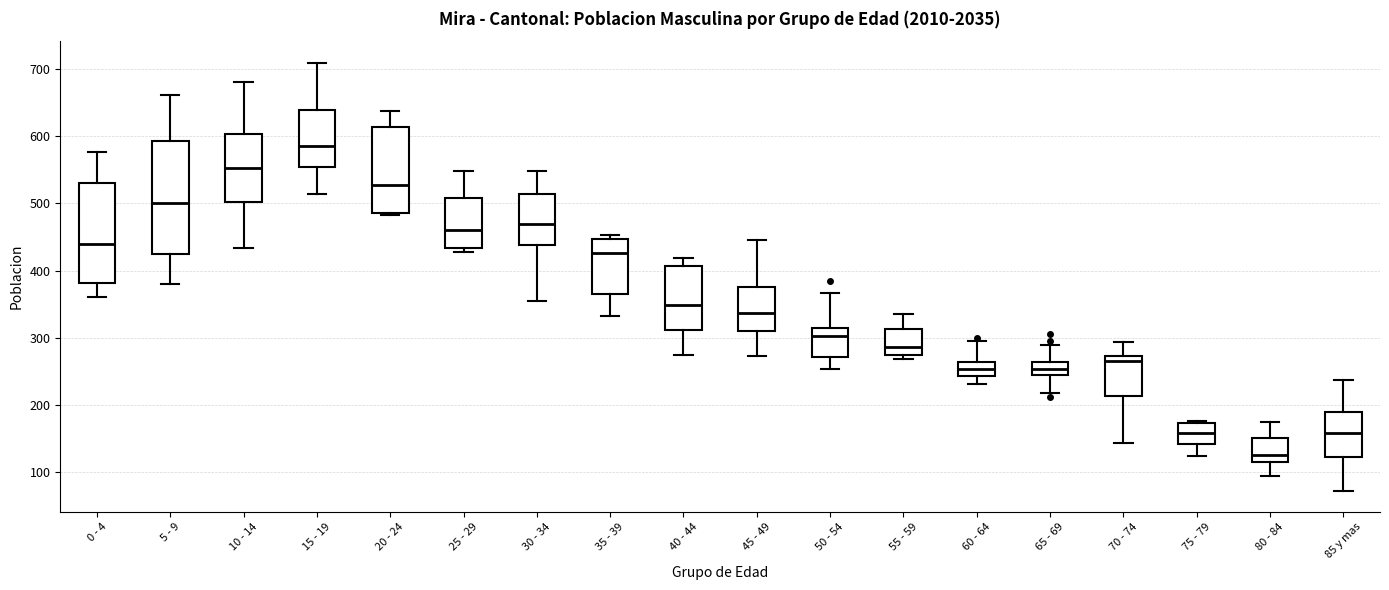

Comparing the boxes themselves (not the whiskers), which one is the tallest?

5 - 9